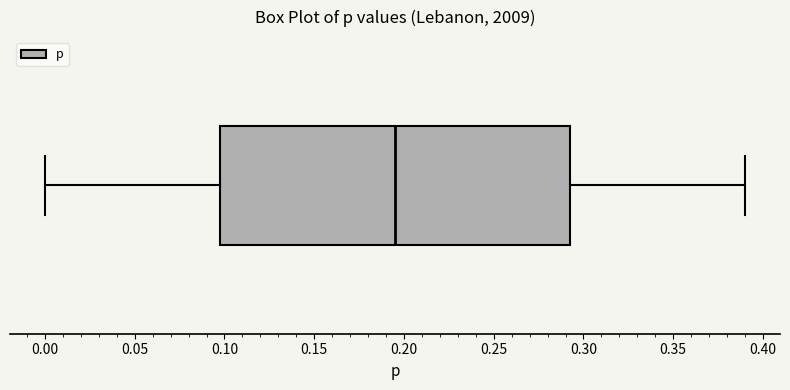

Read this box plot against the x-axis: the position of the median line, the range covered by the box, and the ends of both whiskers. The values are not printed on the chart, so give them approximately, as read against the axis.

median 0.195, box 0.100 to 0.295, whiskers 0.000 to 0.390